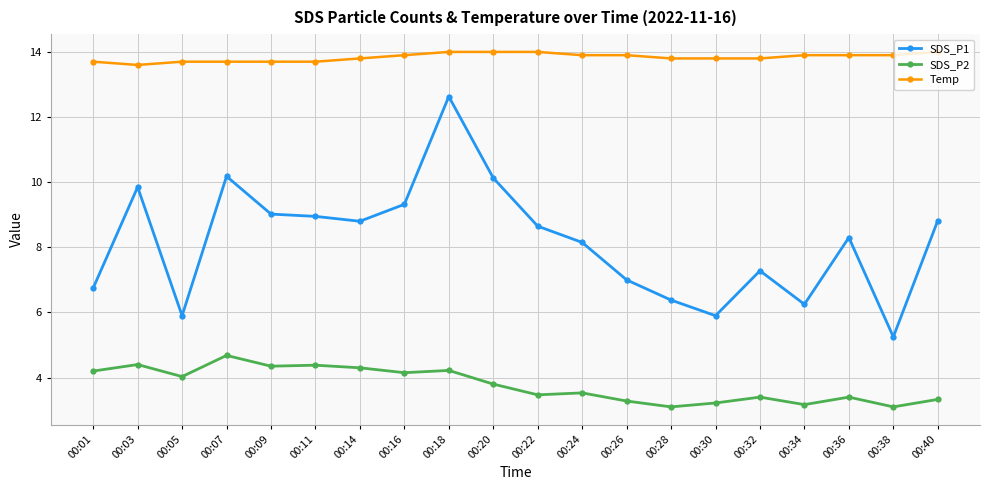

What is the difference between the maximum and minimum values in the Temp series?

0.4